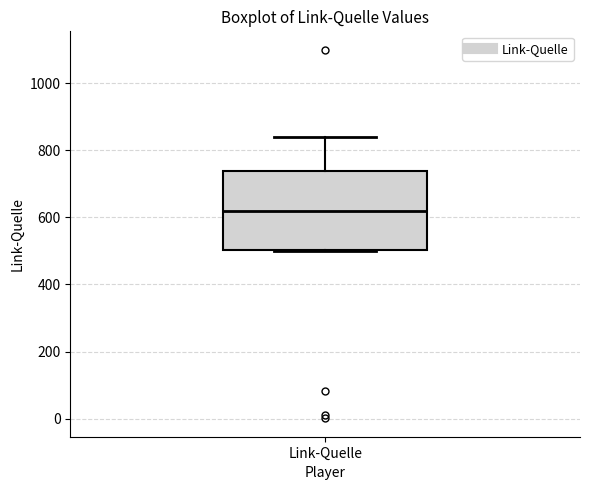

Read this box plot against the y-axis: the position of the median line, the range covered by the box, and the ends of both whiskers. The values are not printed on the chart, so give them approximately, as read against the axis.

median 620, box 500 to 740, whiskers 500 to 840